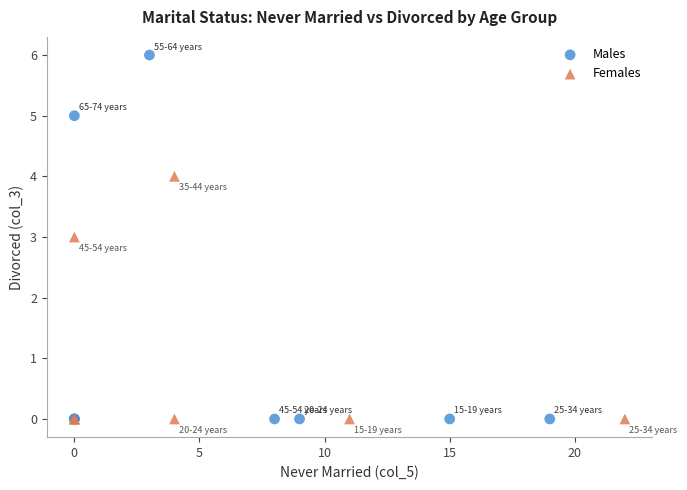

What are all the series names shown in the legend?

Males, Females